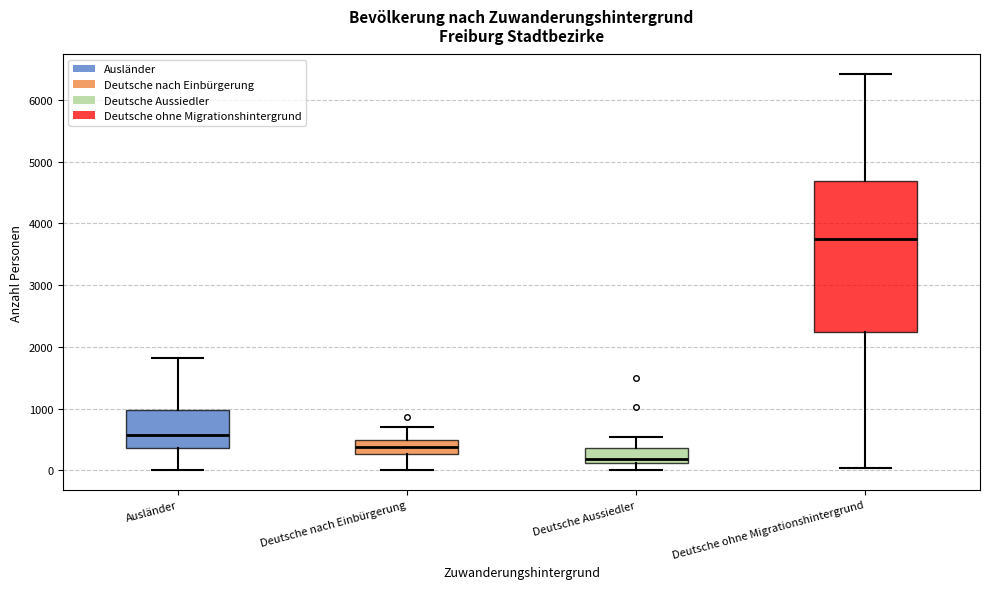

Reading left to right, transcribe this box plot: for each box, give where its median line is, the range the box spans, and where its two whiskers end, as read against the y-axis. The values are not printed on the chart, so give them approximately, as read against the axis.

Ausländer: median 600, box 400 to 1000, whiskers 0 to 1800
Deutsche nach Einbürgerung: median 400, box 300 to 500, whiskers 0 to 700
Deutsche Aussiedler: median 200, box 100 to 400, whiskers 0 to 500
Deutsche ohne Migrationshintergrund: median 3700, box 2200 to 4700, whiskers 0 to 6400